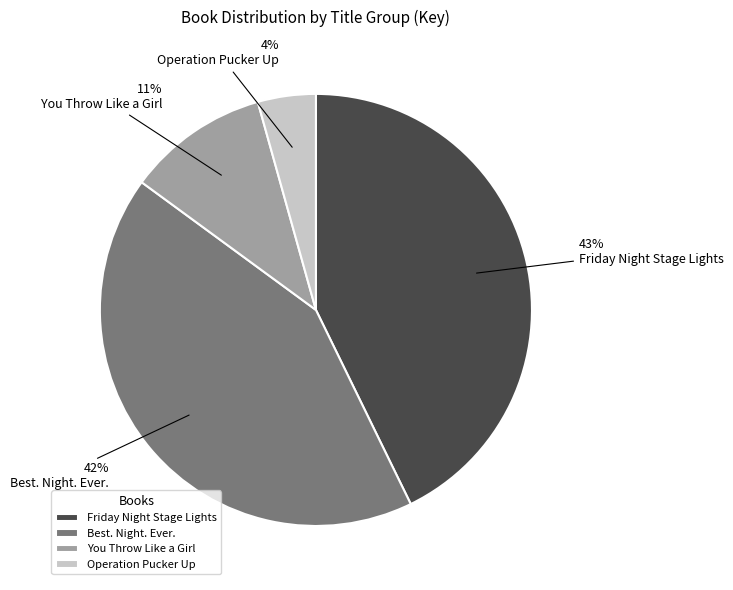

To the nearest percent, what is the combined percentage of Operation Pucker Up and You Throw Like a Girl?

15%